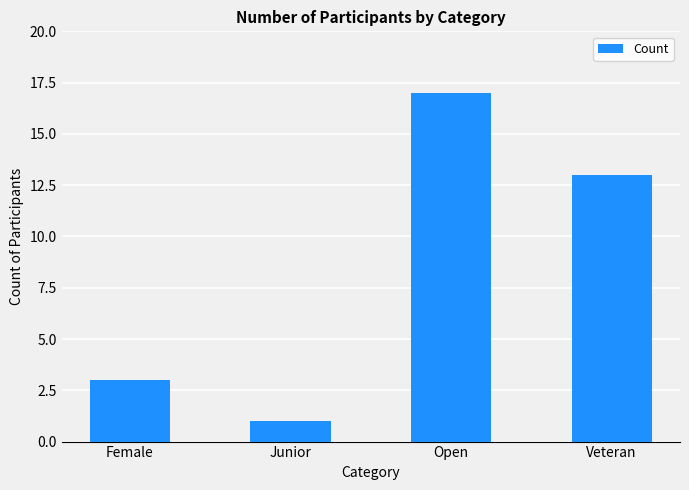

What is the difference between the second highest and minimum values?

12